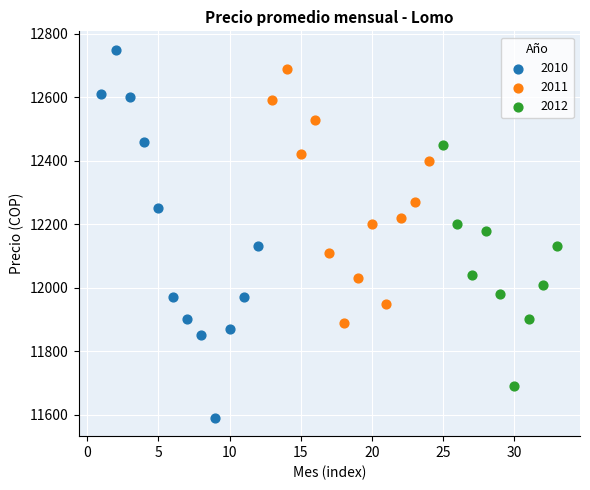

Which series reaches the minimum Y coordinate?

2010